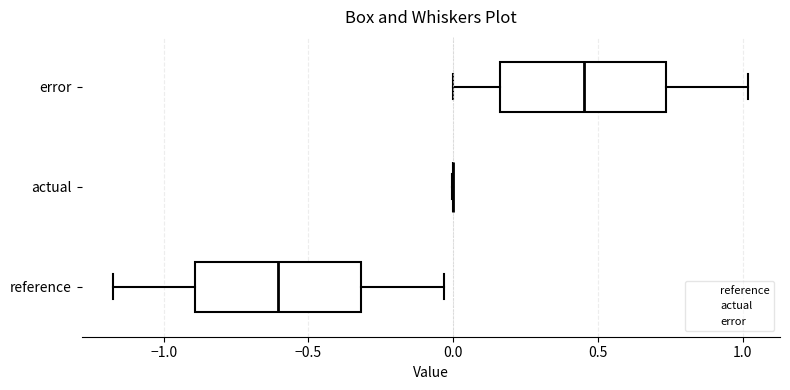

Reading bottom to top, read every box against the x-axis: the position of its median line, the range the box covers, and the ends of its whiskers. The values are not printed on the chart, so give them approximately, as read against the axis.

reference: median -0.60, box -0.90 to -0.30, whiskers -1.15 to -0.05
actual: box collapsed to a line at 0.00, whiskers 0.00 to 0.00
error: median 0.45, box 0.15 to 0.75, whiskers 0.00 to 1.00